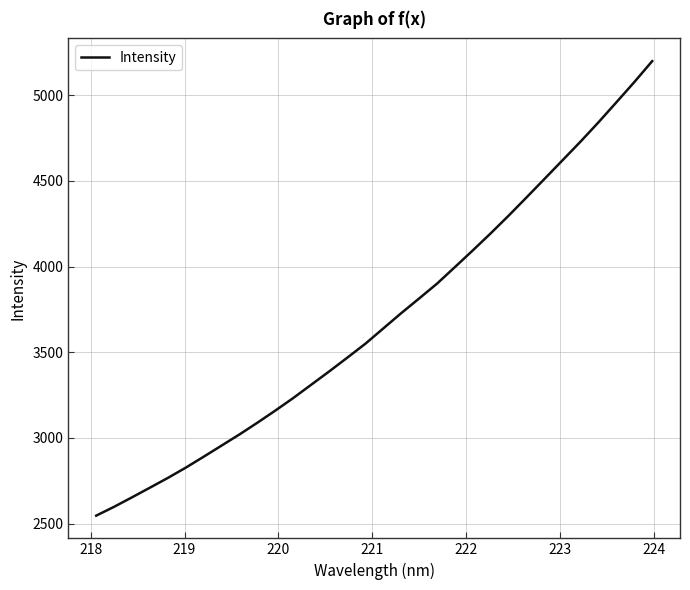

Count the number of categories in the chart.

32